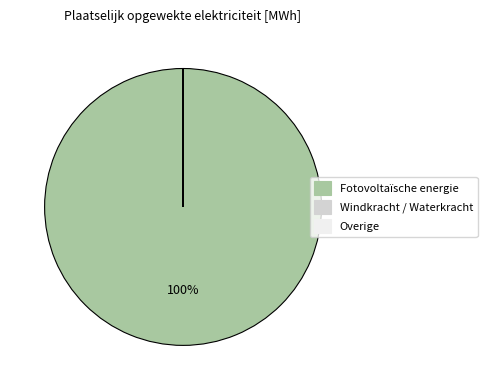

To the nearest percent, what portion does Fotovoltaïsche energie represent?

100%